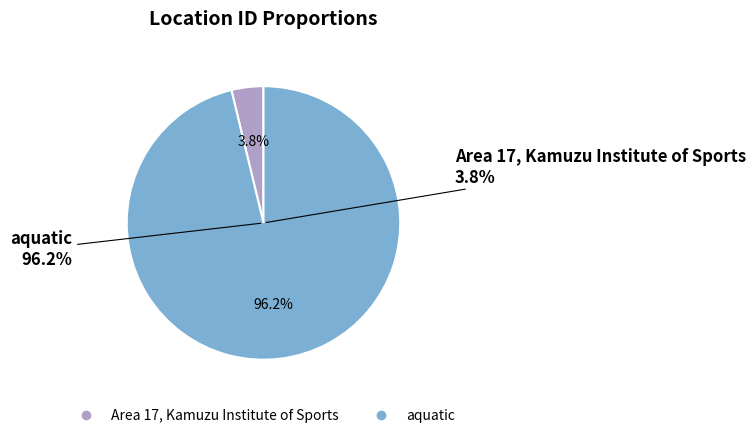

To the nearest percent, what is the average slice percentage?

50%